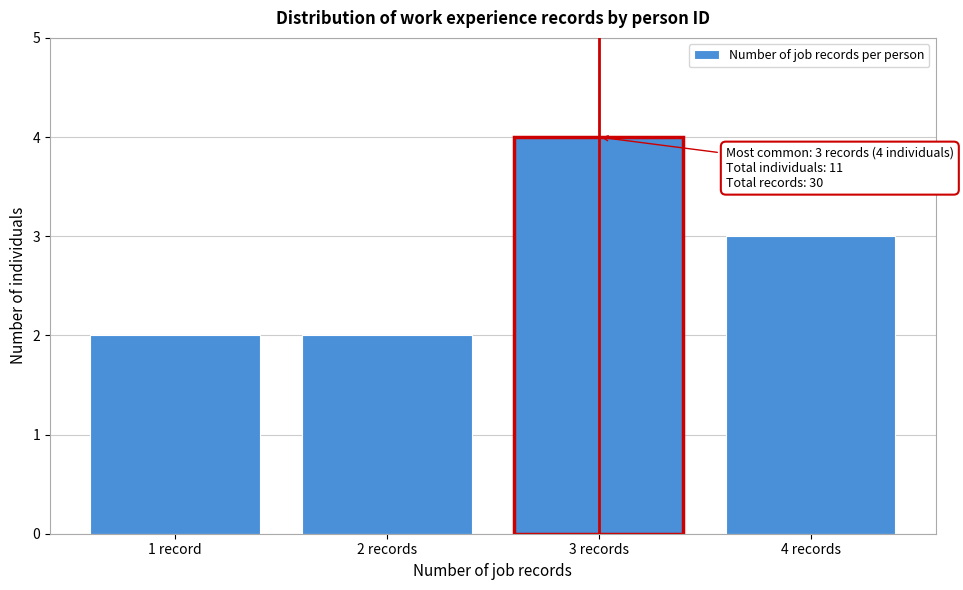

Reading right to left, list all the values displayed in this chart.

3	4	2	2